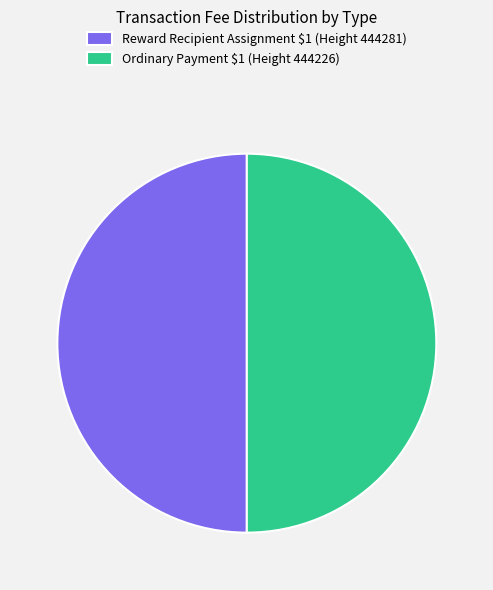

The Reward Recipient Assignment $1 (Height 444281) slice represents 50% of the pie. True or false?

True